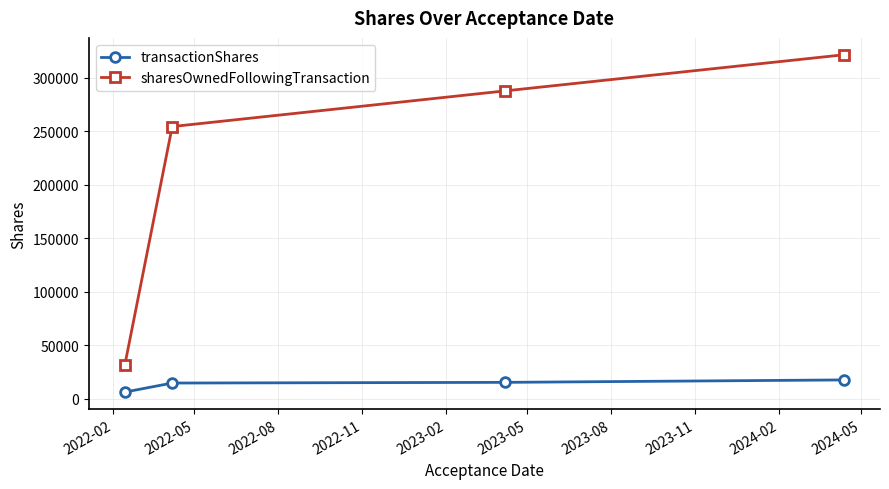

How many data points does each series have?

4